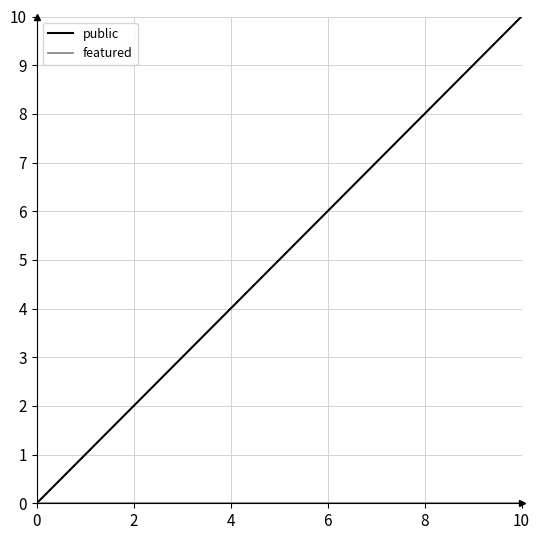

Which series has the largest total across all categories?

public